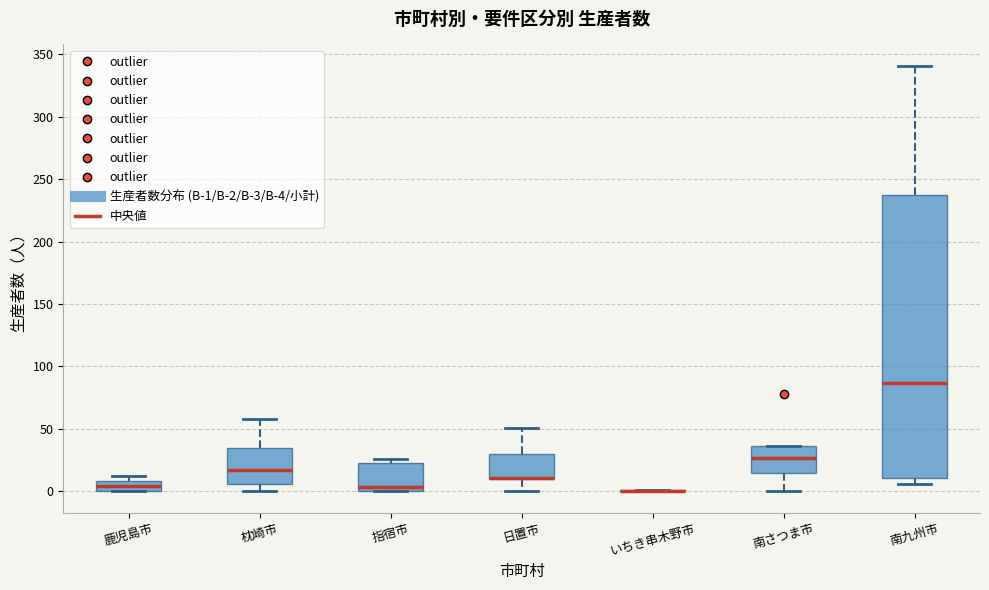

Reading left to right, transcribe this box plot: for each box, give where its median line is, the range the box spans, and where its two whiskers end, as read against the y-axis. The values are not printed on the chart, so give them approximately, as read against the axis.

鹿児島市: median 5, box 0 to 10, whiskers 0 to 10 (just above the box's upper edge)
枕崎市: median 15, box 5 to 35, whiskers 0 to 60
指宿市: median 5, box 0 to 25, whiskers 0 to 25 (just above the box's upper edge)
日置市: median 10 (drawn on the box's lower edge), box 10 to 30, whiskers 0 to 50
いちき串木野市: box collapsed to a line at 0, whiskers 0 to 0
南さつま市: median 25, box 15 to 35, whiskers 0 to 35
南九州市: median 85, box 10 to 235, whiskers 5 to 340